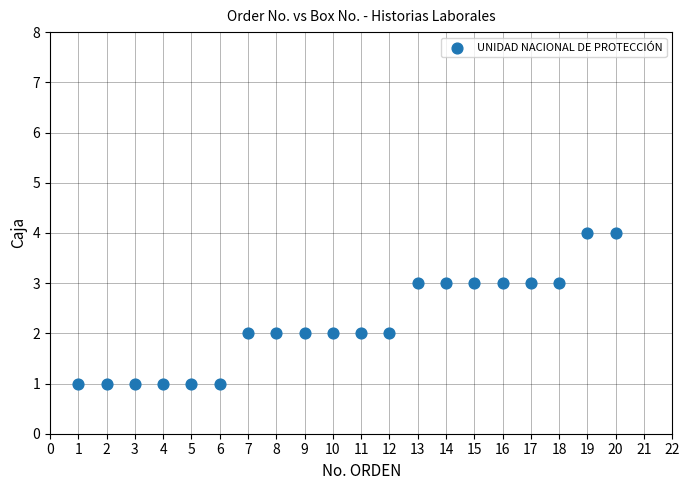

What is the range of X values (max minus min)?

19